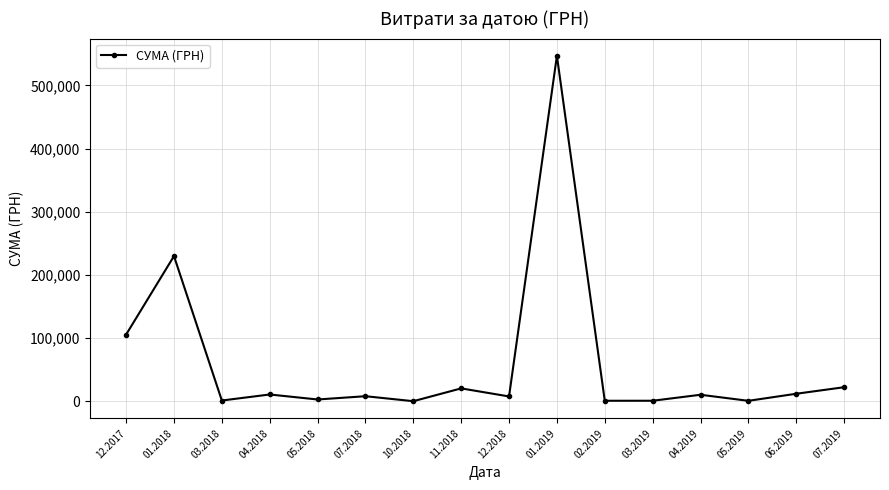

What is the label of the 6th point from the right?

02.2019